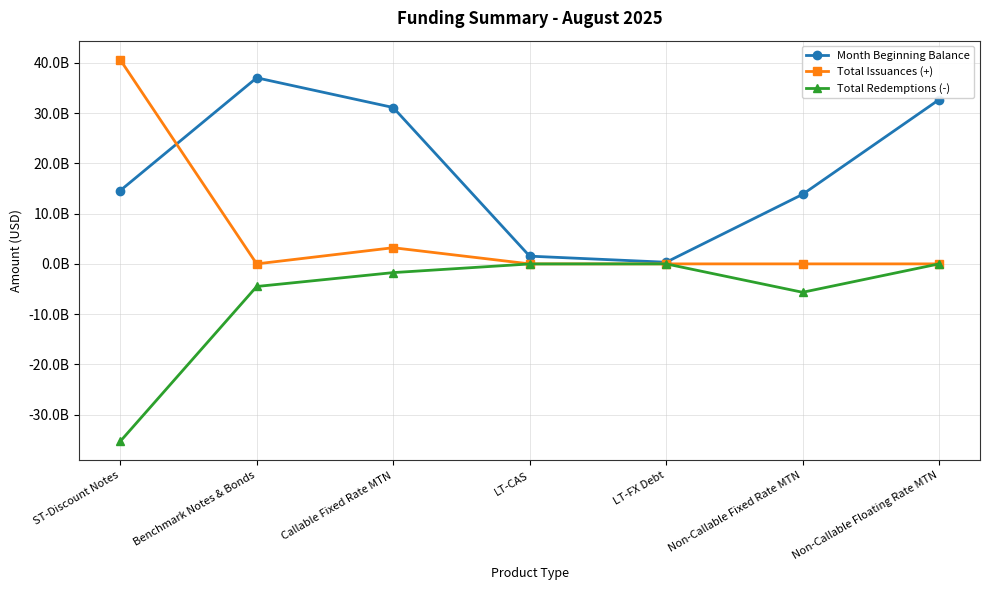

What value does the Total Redemptions (-) series have at LT-CAS?

-13441127.3